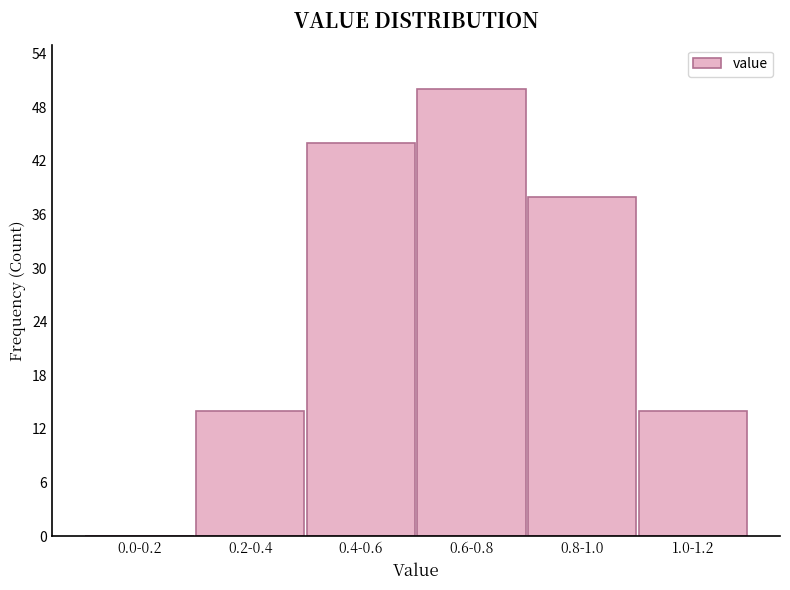

Reading left to right, list all the values displayed in this chart.

0.0-0.2=0	0.2-0.4=14	0.4-0.6=44	0.6-0.8=50	0.8-1.0=38	1.0-1.2=14